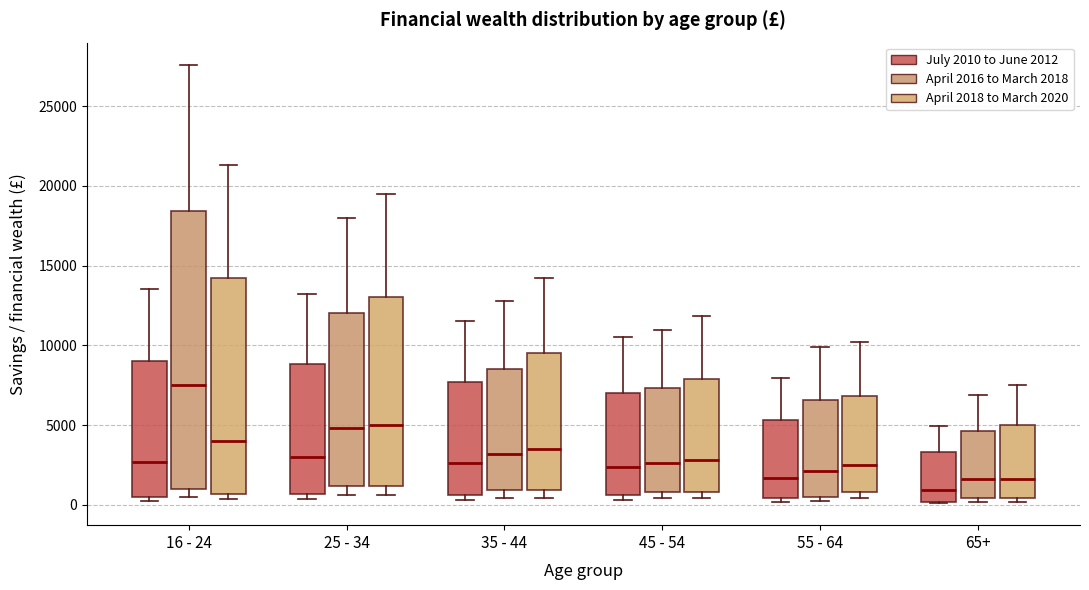

Reading left to right, read every box against the y-axis: the position of its median line, the range the box covers, and the ends of its whiskers. The values are not printed on the chart, so give them approximately, as read against the axis.

16 - 24 (July 2010 to June 2012): median 2500, box 500 to 9000, whiskers 500 (just below the box's lower edge) to 13500
16 - 24 (April 2016 to March 2018): median 7500, box 1000 to 18500, whiskers 500 to 27500
16 - 24 (April 2018 to March 2020): median 4000, box 500 to 14000, whiskers 500 (just below the box's lower edge) to 21500
25 - 34 (July 2010 to June 2012): median 3000, box 500 to 9000, whiskers 500 (just below the box's lower edge) to 13000
25 - 34 (April 2016 to March 2018): median 5000, box 1000 to 12000, whiskers 500 to 18000
25 - 34 (April 2018 to March 2020): median 5000, box 1000 to 13000, whiskers 500 to 19500
35 - 44 (July 2010 to June 2012): median 2500, box 500 to 7500, whiskers 500 (just below the box's lower edge) to 11500
35 - 44 (April 2016 to March 2018): median 3000, box 1000 to 8500, whiskers 500 to 13000
35 - 44 (April 2018 to March 2020): median 3500, box 1000 to 9500, whiskers 500 to 14500
45 - 54 (July 2010 to June 2012): median 2500, box 500 to 7000, whiskers 500 (just below the box's lower edge) to 10500
45 - 54 (April 2016 to March 2018): median 2500, box 1000 to 7500, whiskers 500 to 11000
45 - 54 (April 2018 to March 2020): median 3000, box 1000 to 8000, whiskers 500 to 12000
55 - 64 (July 2010 to June 2012): median 1500, box 500 to 5500, whiskers 0 to 8000
55 - 64 (April 2016 to March 2018): median 2000, box 500 to 6500, whiskers 500 (just below the box's lower edge) to 10000
55 - 64 (April 2018 to March 2020): median 2500, box 1000 to 7000, whiskers 500 to 10000
65+ (July 2010 to June 2012): median 1000, box 0 to 3500, whiskers 0 to 5000
65+ (April 2016 to March 2018): median 1500, box 500 to 4500, whiskers 0 to 7000
65+ (April 2018 to March 2020): median 1500, box 500 to 5000, whiskers 0 to 7500